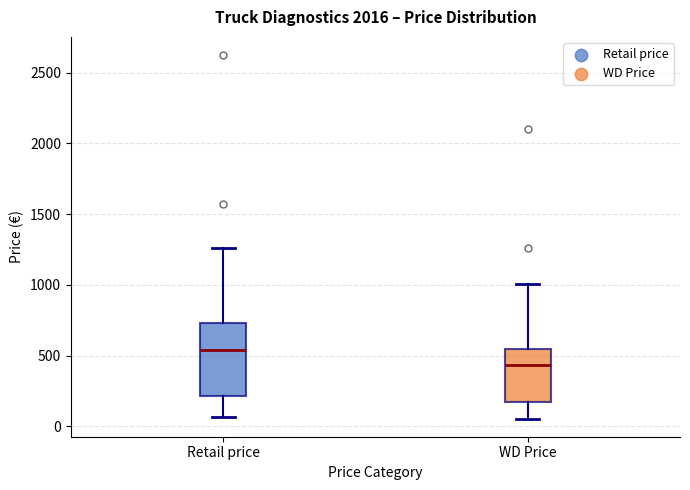

Reading left to right, transcribe this box plot: for each box, give where its median line is, the range the box spans, and where its two whiskers end, as read against the y-axis. The values are not printed on the chart, so give them approximately, as read against the axis.

Retail price: median 550, box 200 to 750, whiskers 50 to 1250
WD Price: median 450, box 150 to 550, whiskers 50 to 1000